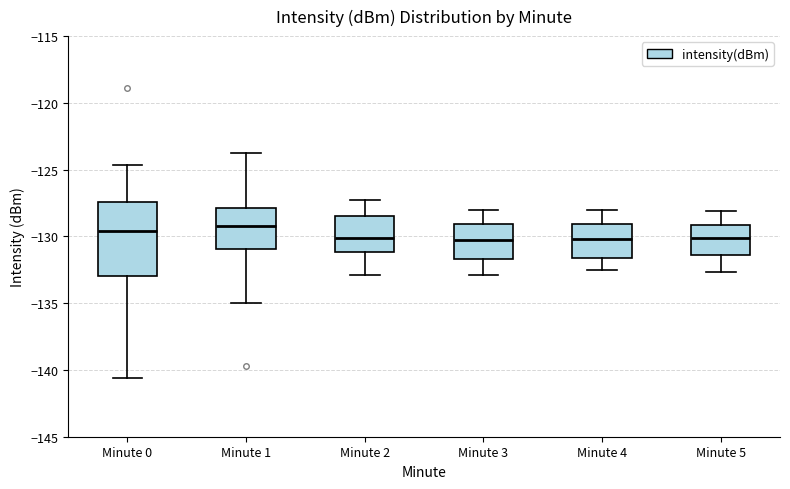

Reading left to right, transcribe this box plot: for each box, give where its median line is, the range the box spans, and where its two whiskers end, as read against the y-axis. The values are not printed on the chart, so give them approximately, as read against the axis.

Minute 0: median -129.5, box -133.0 to -127.5, whiskers -140.5 to -124.5
Minute 1: median -129.5, box -131.0 to -128.0, whiskers -135.0 to -123.5
Minute 2: median -130.0, box -131.0 to -128.5, whiskers -133.0 to -127.5
Minute 3: median -130.0, box -131.5 to -129.0, whiskers -133.0 to -128.0
Minute 4: median -130.0, box -131.5 to -129.0, whiskers -132.5 to -128.0
Minute 5: median -130.0, box -131.5 to -129.0, whiskers -132.5 to -128.0